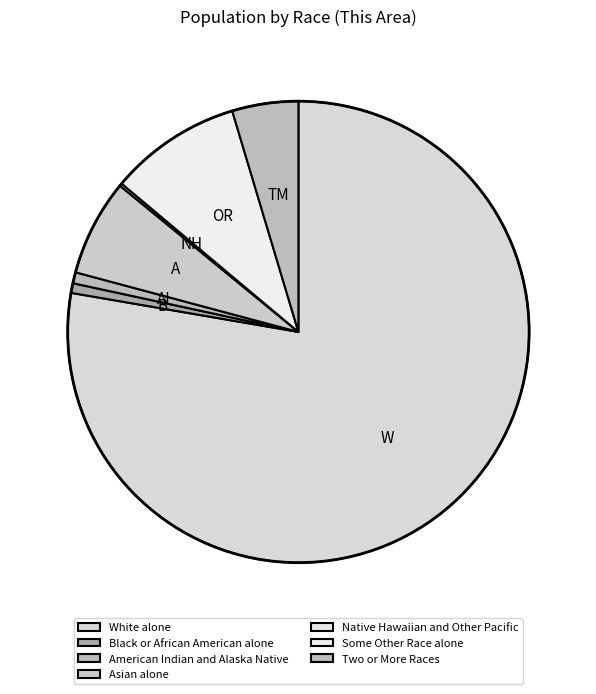

To the nearest percent, what is the average slice percentage?

14%